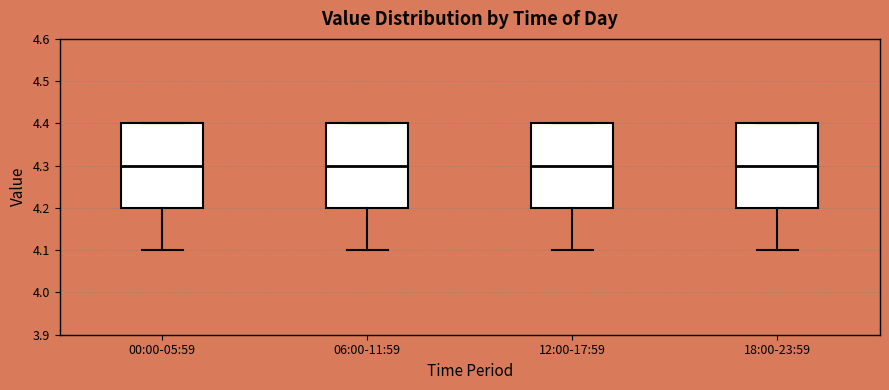

Reading left to right, transcribe this box plot: for each box, give where its median line is, the range the box spans, and where its two whiskers end, as read against the y-axis. The values are not printed on the chart, so give them approximately, as read against the axis.

00:00-05:59: median 4.3, box 4.2 to 4.4, whiskers 4.1 to 4.4
06:00-11:59: median 4.3, box 4.2 to 4.4, whiskers 4.1 to 4.4
12:00-17:59: median 4.3, box 4.2 to 4.4, whiskers 4.1 to 4.4
18:00-23:59: median 4.3, box 4.2 to 4.4, whiskers 4.1 to 4.4